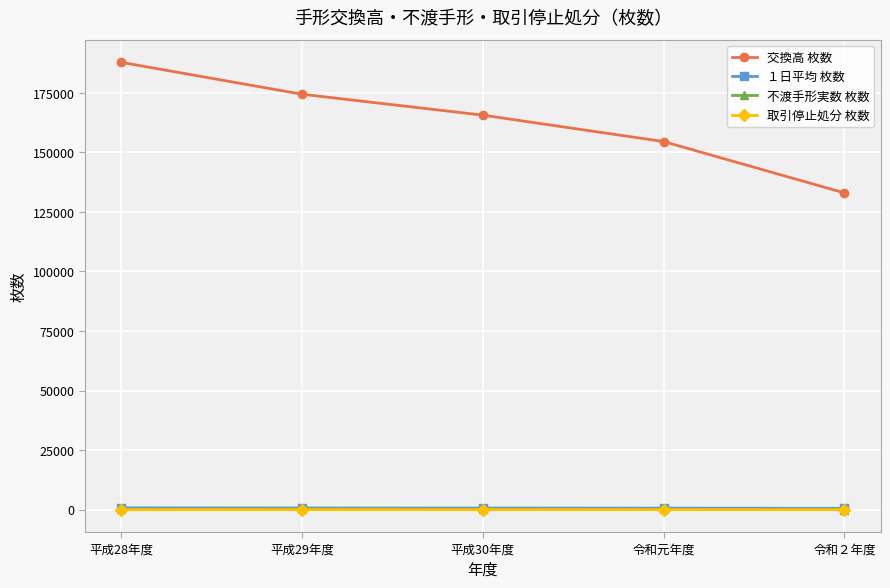

True or false: 交換高 枚数 has more than 1 points higher than both neighbors.

False